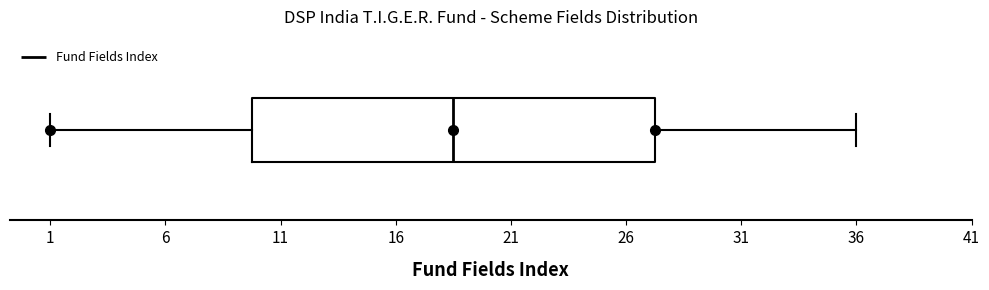

Read this box plot against the x-axis: the position of the median line, the range covered by the box, and the ends of both whiskers. The values are not printed on the chart, so give them approximately, as read against the axis.

median 18.5, box 10.0 to 27.5, whiskers 1.0 to 36.0